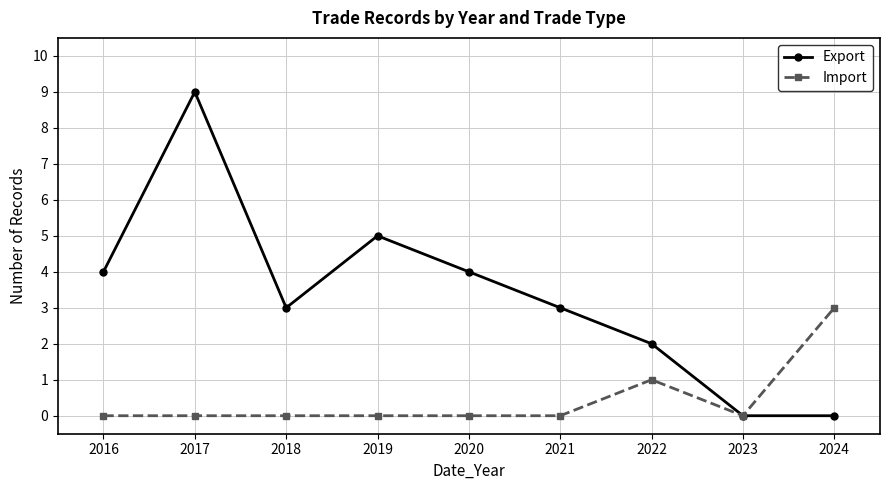

Is this an area chart (filled region under the line)?

No